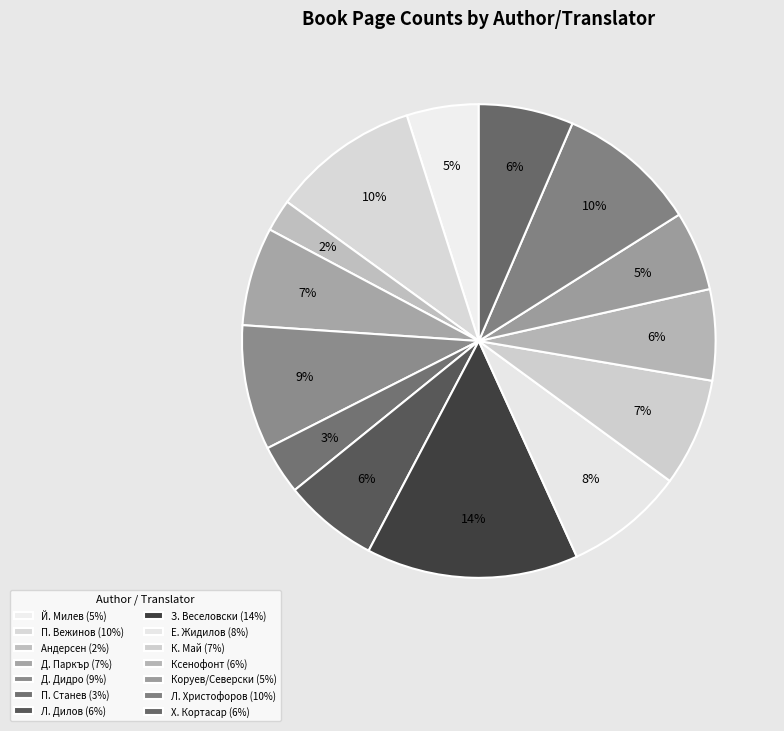

To the nearest percent, what is the difference between the largest and smallest slice percentages?

12%